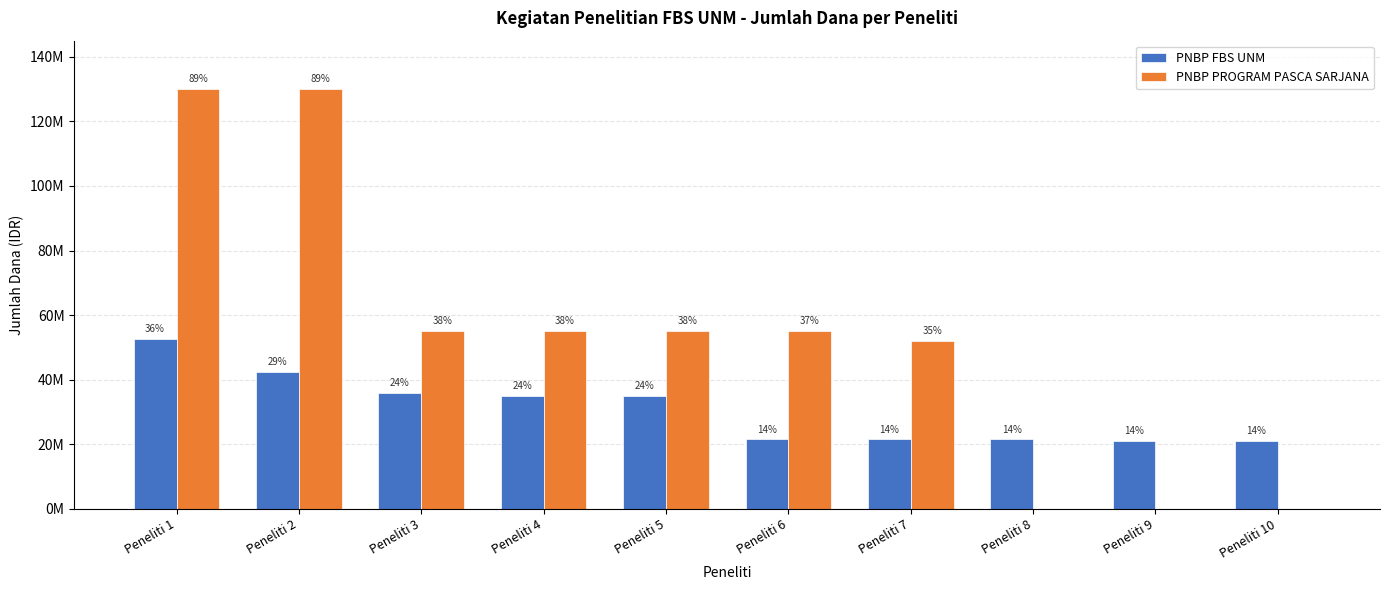

Which category has the highest value across all series?

Peneliti 1